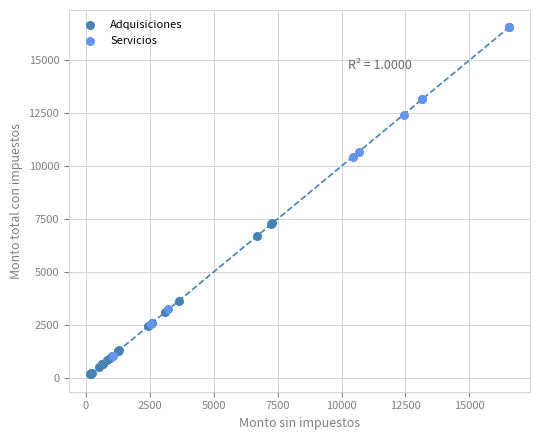

Which series has the largest Y range (max minus min)?

Servicios